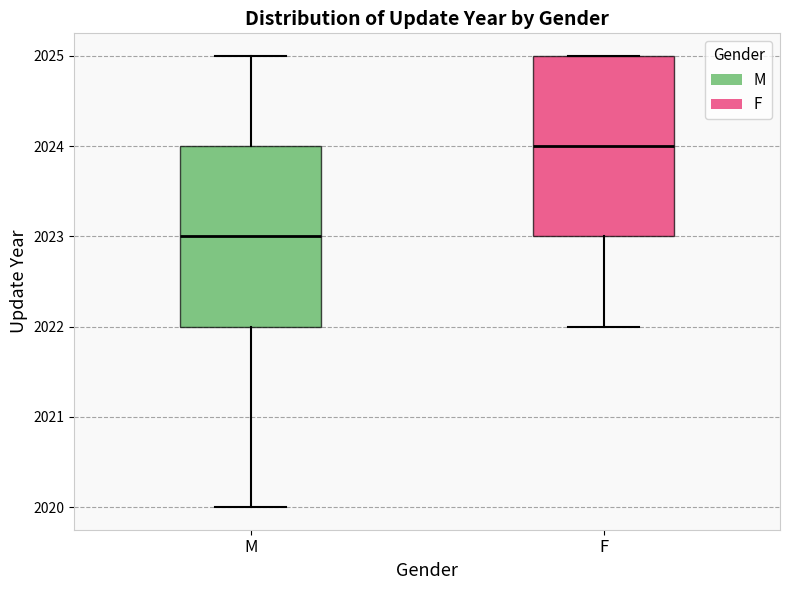

Where does the median line of the box for F sit on the y-axis? The values are not printed on the chart, so give them approximately, as read against the axis.

2024